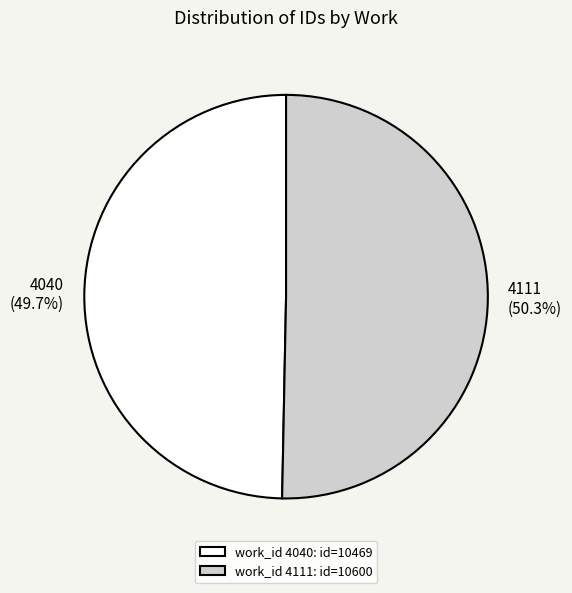

To the nearest percent, what is the average slice percentage?

50%